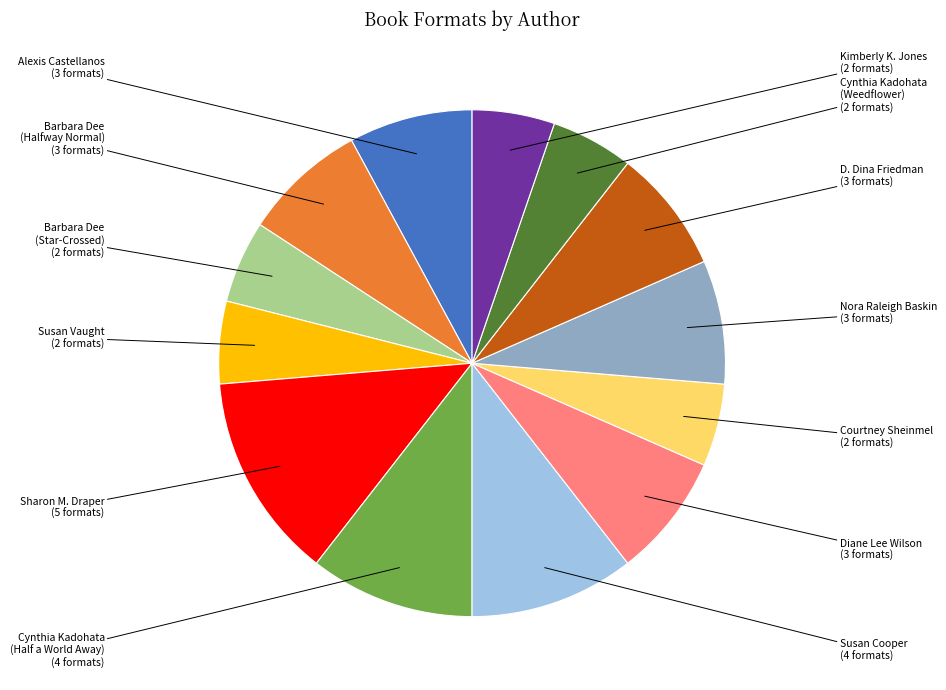

Which category has the biggest portion of the pie?

Sharon M. Draper